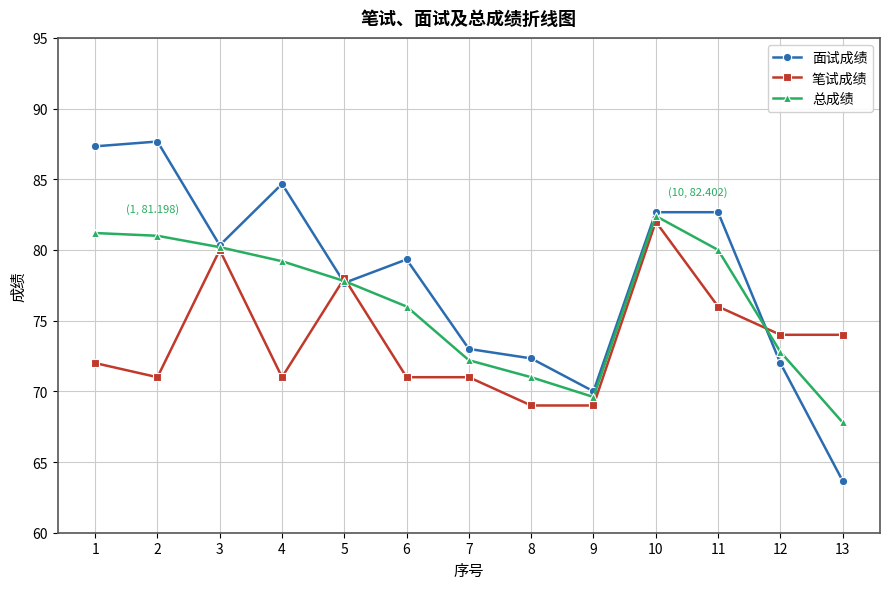

What is the smallest value displayed?

63.7